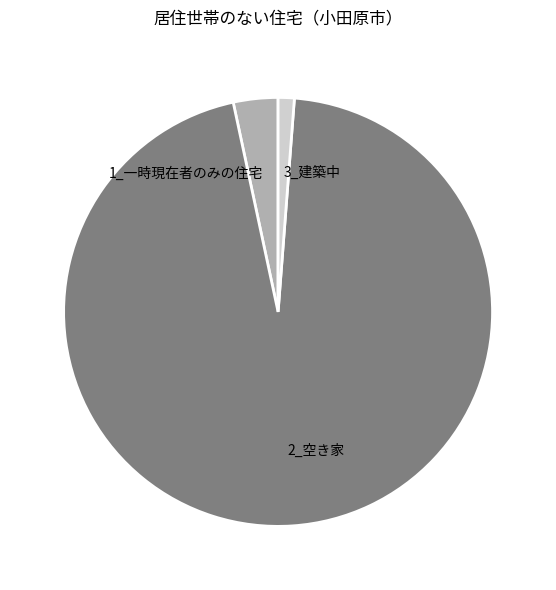

Is it true that 2_空き家 is 88% of the pie?

False